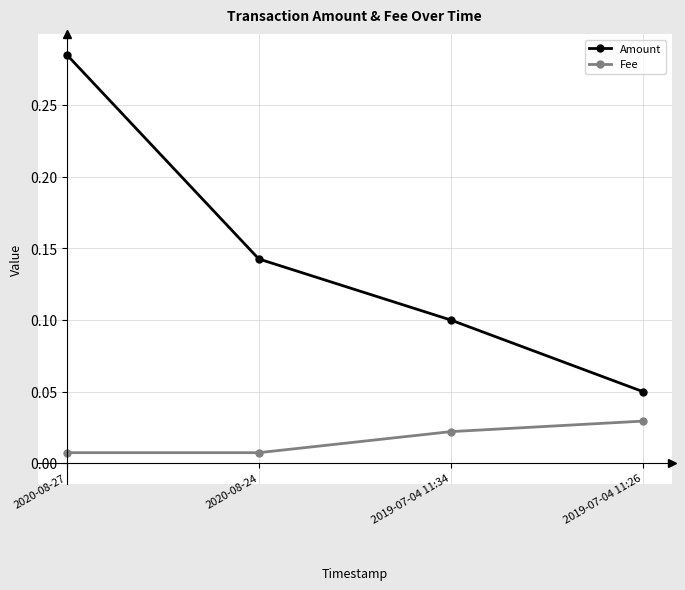

What are all the series names shown in the legend?

Amount, Fee